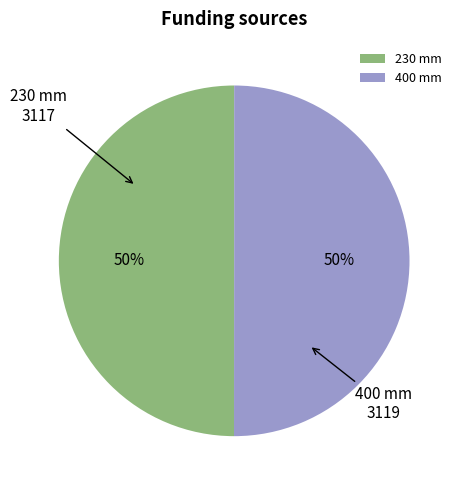

Approximately how many times larger is the value at 230 mm compared to 400 mm?

1.0